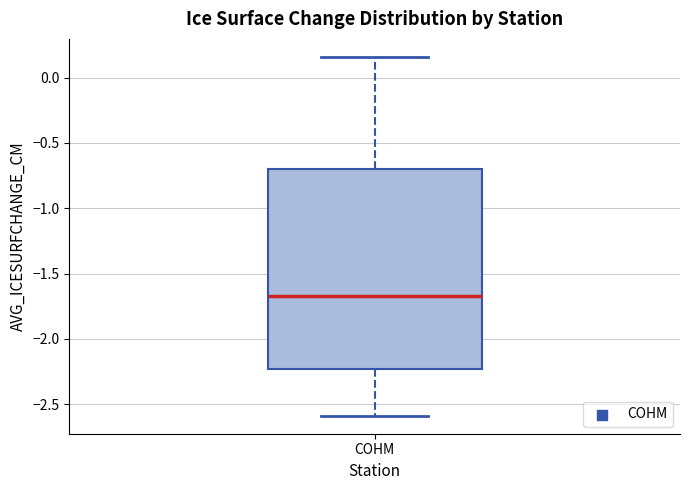

Transcribe this box plot: give where the median line is, the range the box spans, and where the two whiskers end, as read against the y-axis. The values are not printed on the chart, so give them approximately, as read against the axis.

median -1.65, box -2.25 to -0.70, whiskers -2.60 to 0.15